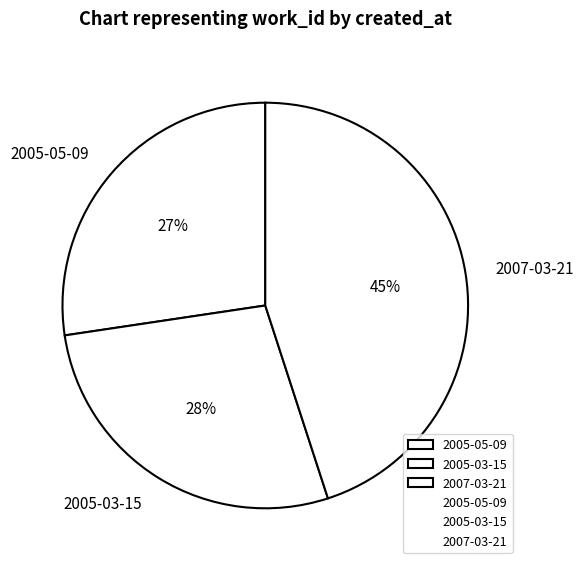

Does 2007-03-21 represent more than half of the total?

No